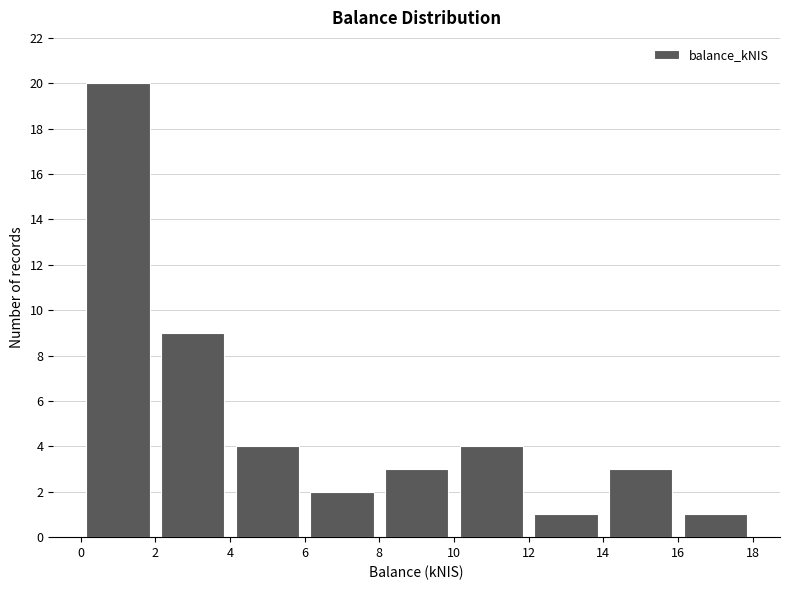

Over which range of the x-axis is the bar tallest?

0 to 2